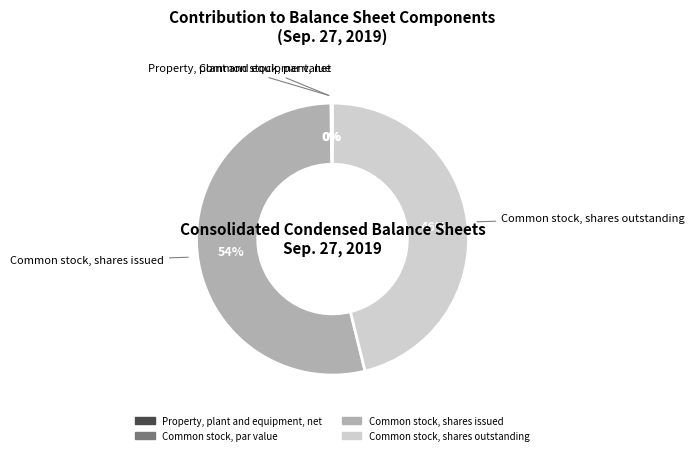

How many segments does this pie chart have?

4